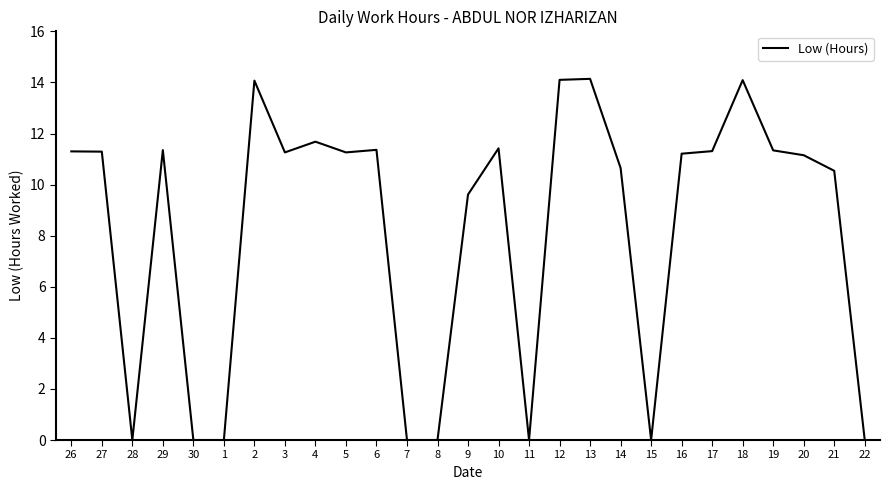

Is it true that the value at 3 is 6.3?

False